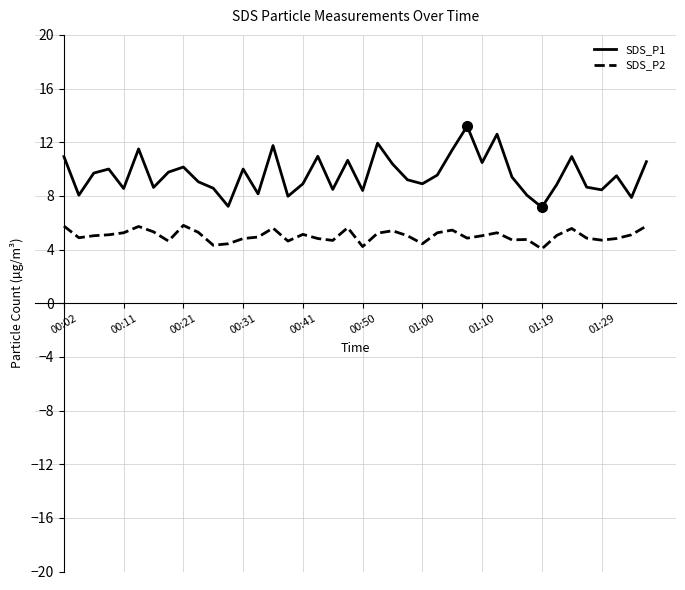

List the series in order of their peak value, lowest first.

SDS_P2, SDS_P1